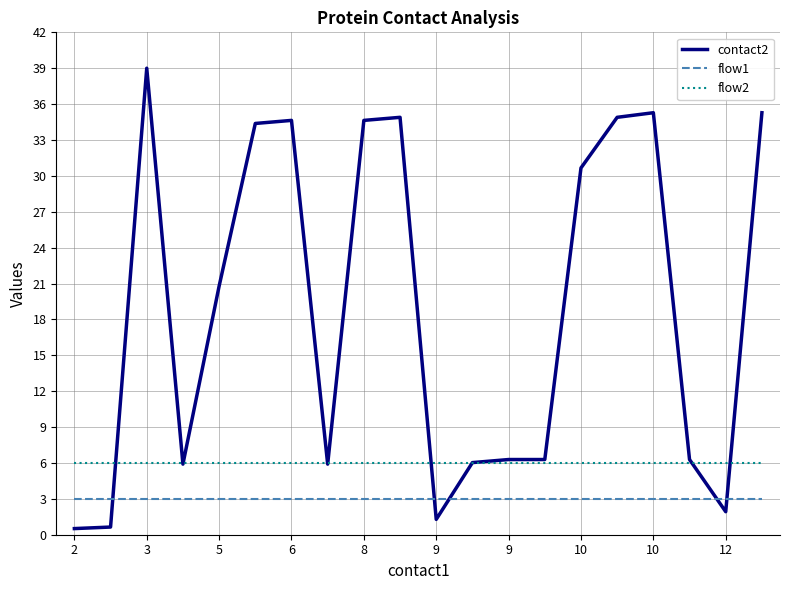

Which series has the largest range (max minus min)?

contact2